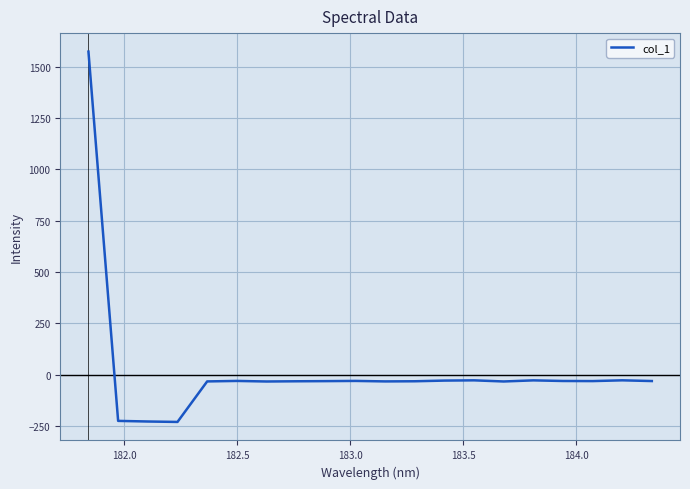

What is the difference between the maximum and minimum values?

1805.4